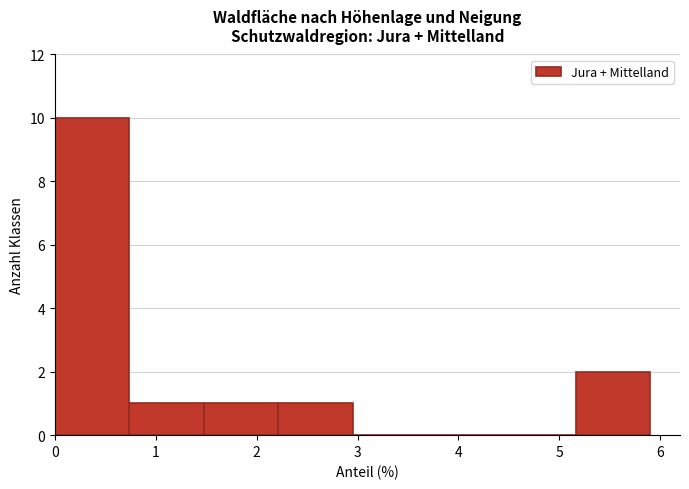

How tall is the bar that spans 1.5 to 2.2 on the x-axis? Neither the bar edges nor the heights are printed on the chart, so give them approximately, as read against the axes.

1